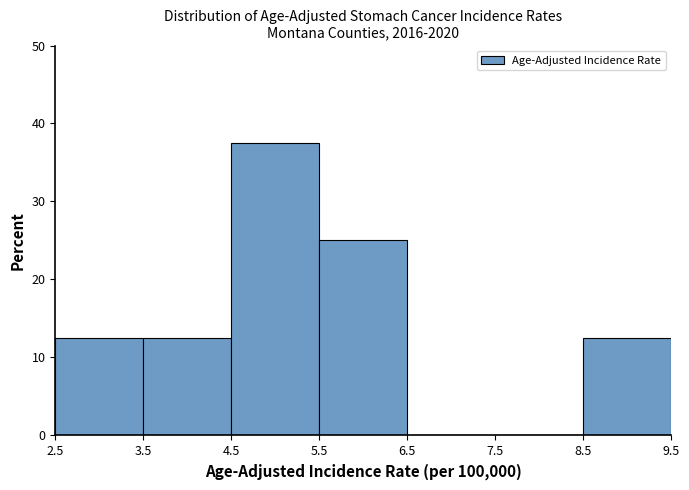

Reading left to right, transcribe this chart: for each bar, give the range it covers on the x-axis and its height. The values are not printed on the chart, so give them approximately, as read against the axis.

2.5 to 3.5: 13
3.5 to 4.5: 13
4.5 to 5.5: 38
5.5 to 6.5: 25
6.5 to 7.5: 0
7.5 to 8.5: 0
8.5 to 9.5: 13